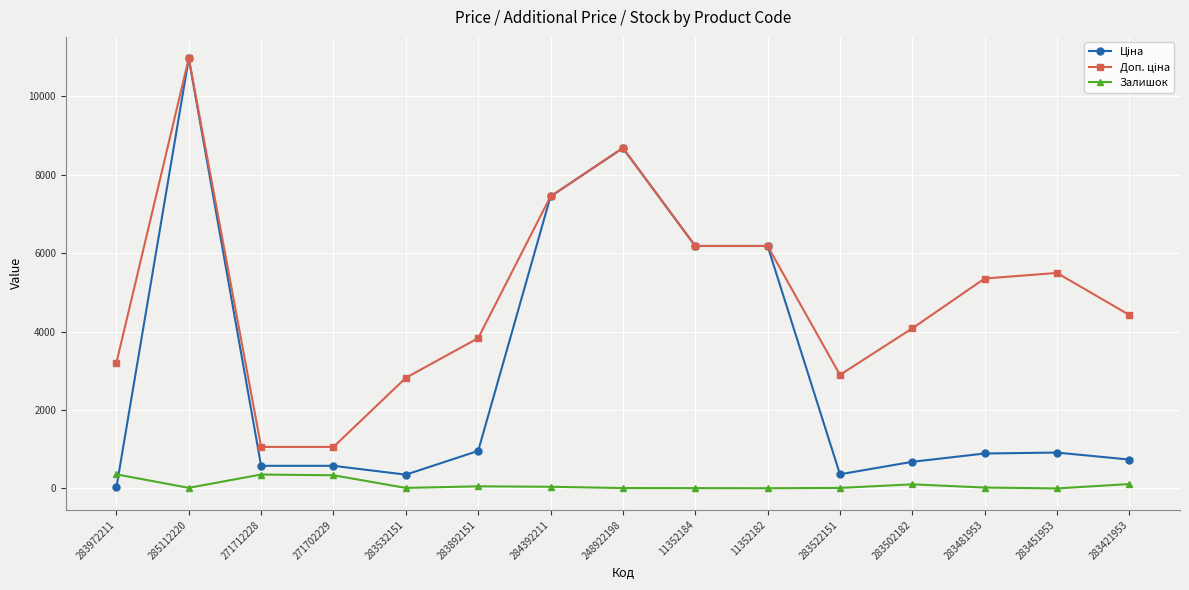

What is the maximum value shown in the chart?

10964.4